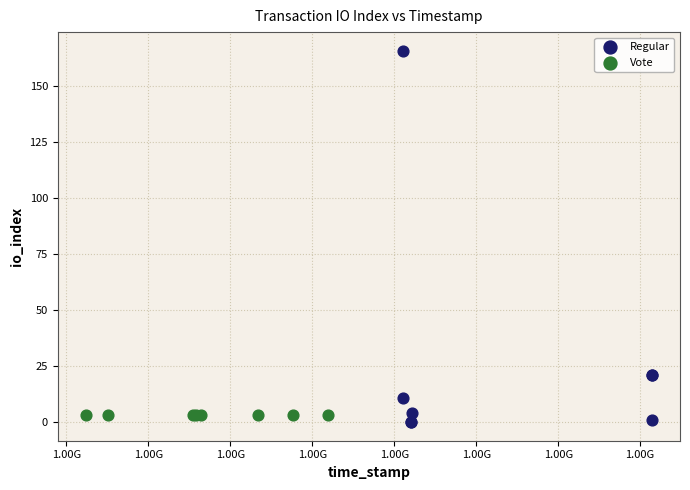

Which series contains the highest Y value?

Regular